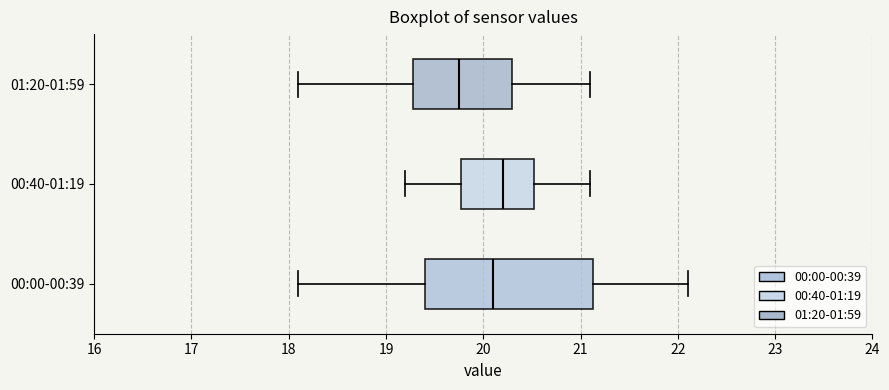

Comparing the boxes themselves (not the whiskers), which one is the widest?

00:00-00:39